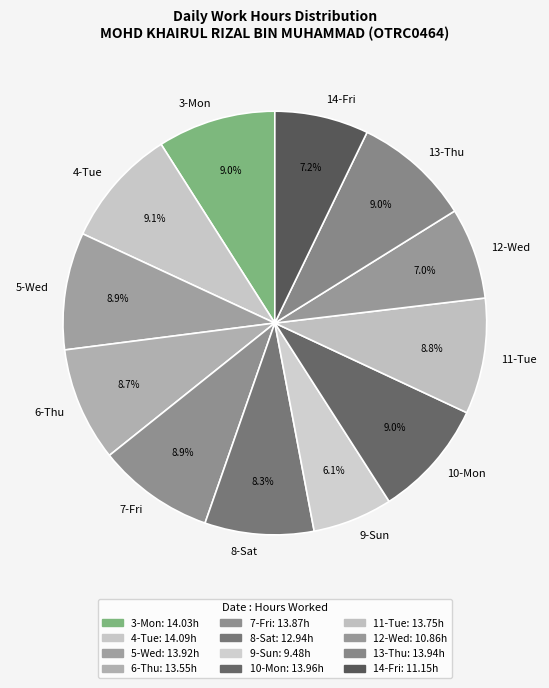

Is there a majority slice in this chart?

No